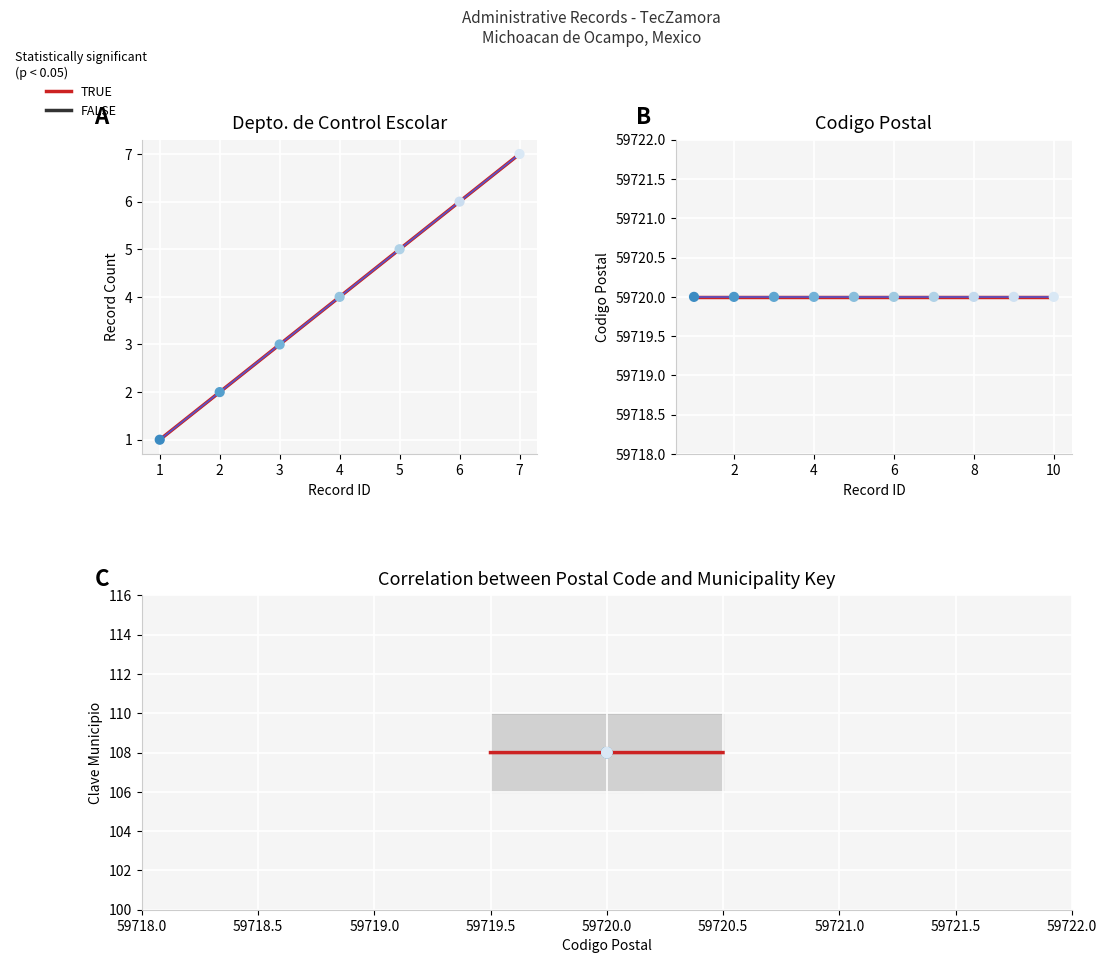

Which has a higher value, 2 or 6?

6